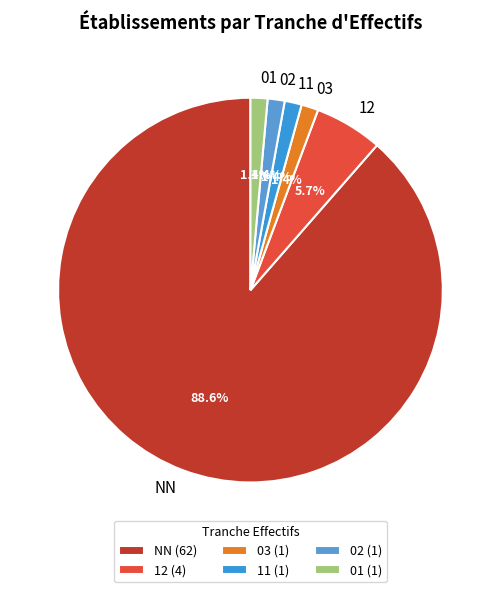

How many segments does this pie chart have?

6